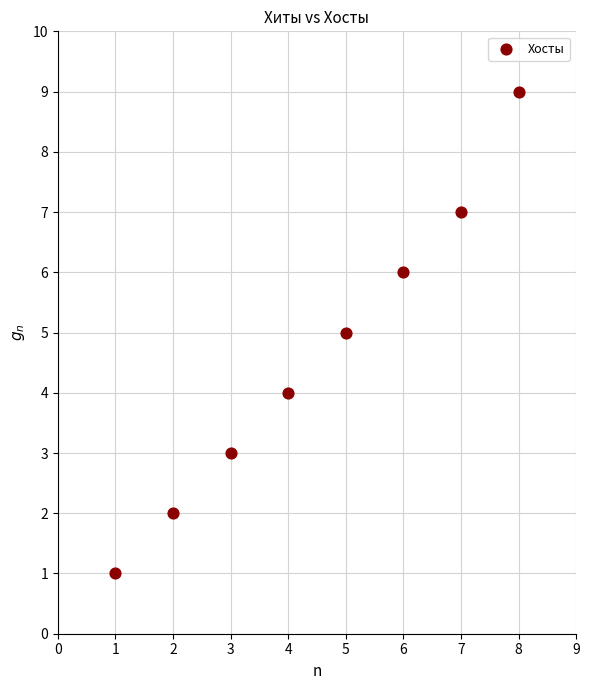

What is the average X value?

4